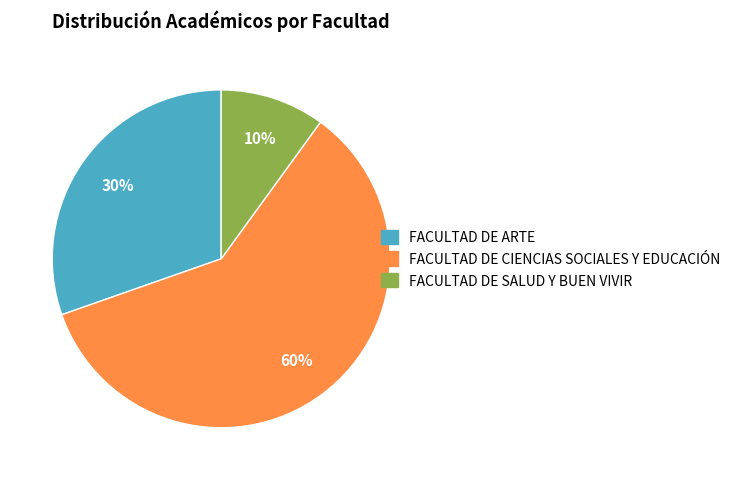

Between FACULTAD DE SALUD Y BUEN VIVIR and FACULTAD DE ARTE, which is larger?

FACULTAD DE ARTE